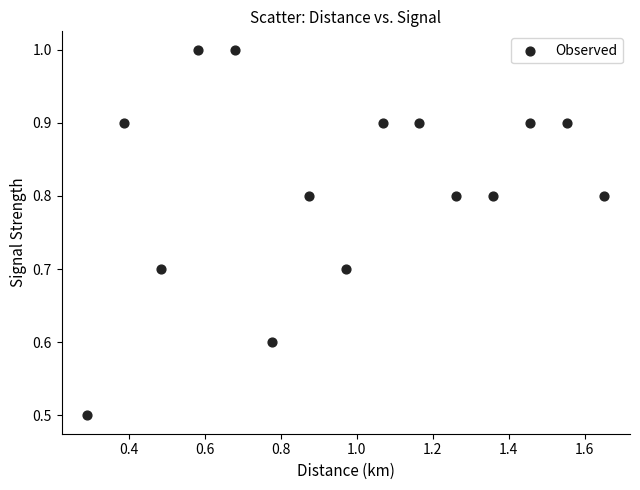

What is the range of X values (max minus min)?

1.4